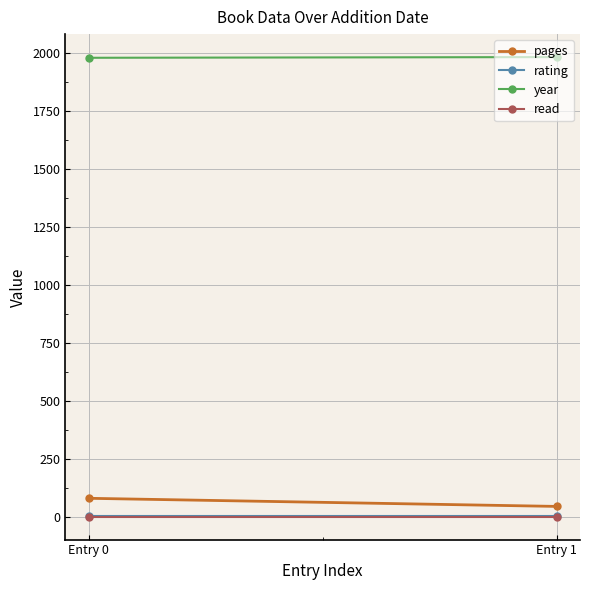

Reading left to right, transcribe all the data shown in this chart.

pages: 80	45
rating: 5	5
year: 1981	1984
read: 1	1